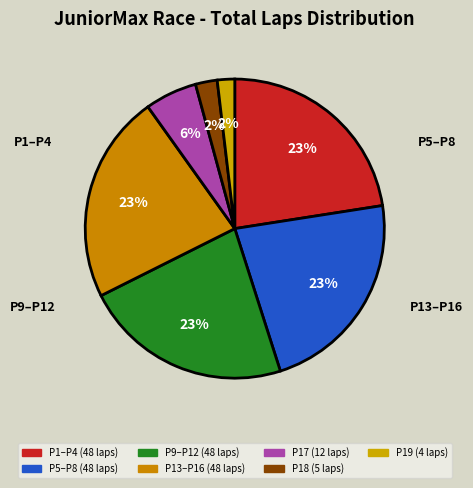

Count the number of slices in the pie.

7